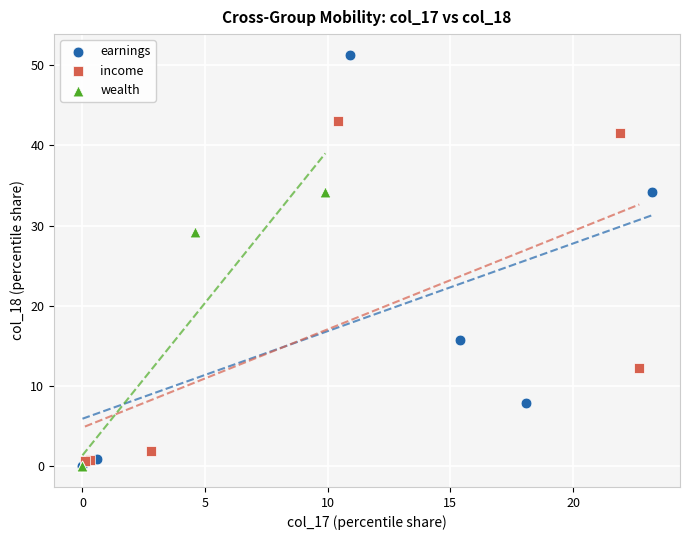

Which series contains the highest Y value?

earnings